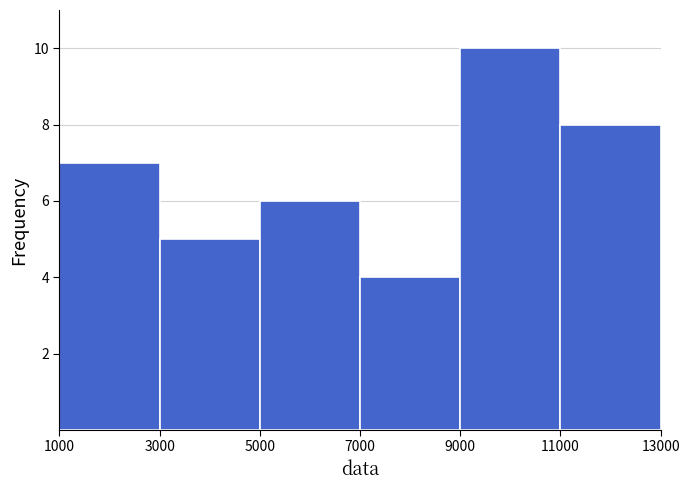

Reading left to right, list every bar in this chart as the range it spans on the x-axis followed by its height. The values are not printed on the chart, so give them approximately, as read against the axis.

1000 to 3000: 7
3000 to 5000: 5
5000 to 7000: 6
7000 to 9000: 4
9000 to 11000: 10
11000 to 13000: 8